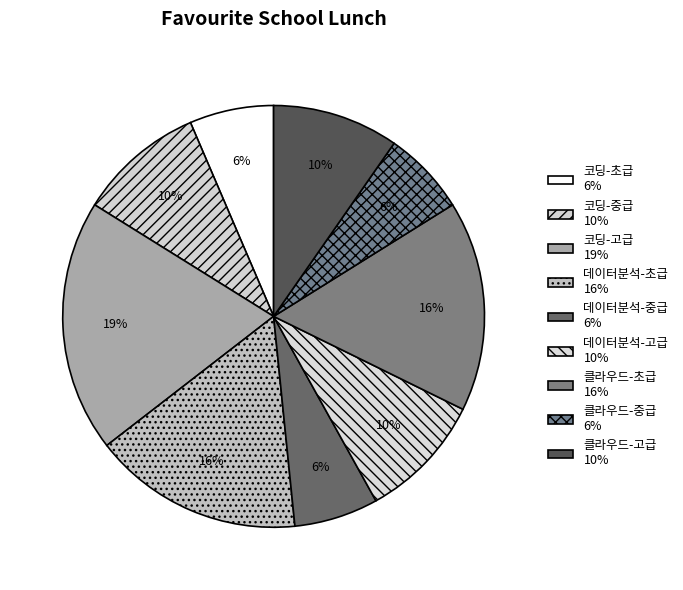

Do 데이터분석-중급 and 코딩-중급 together represent more than half of the pie?

No